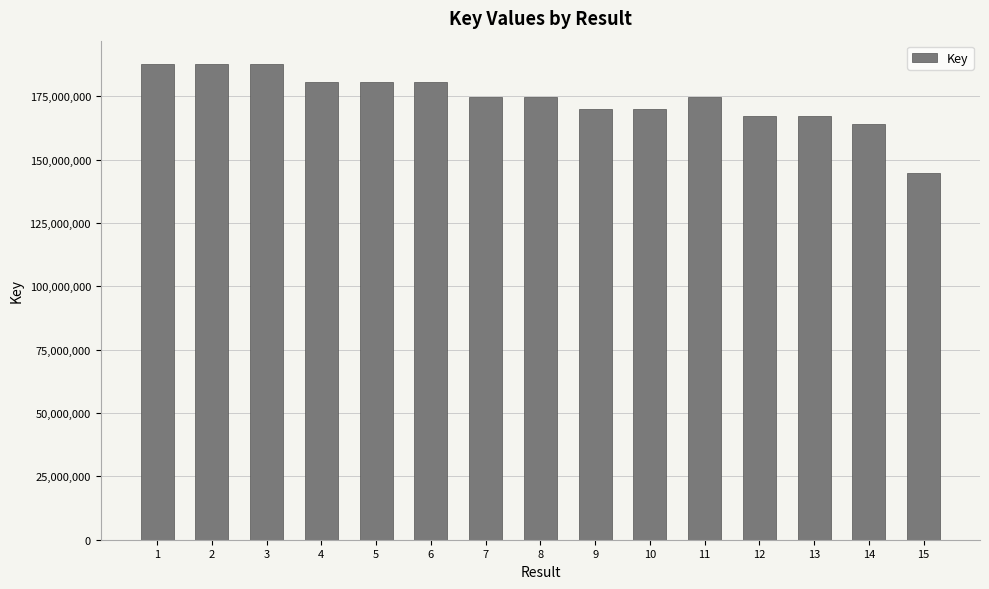

True or false: the data shows 167410752 at 12.

True